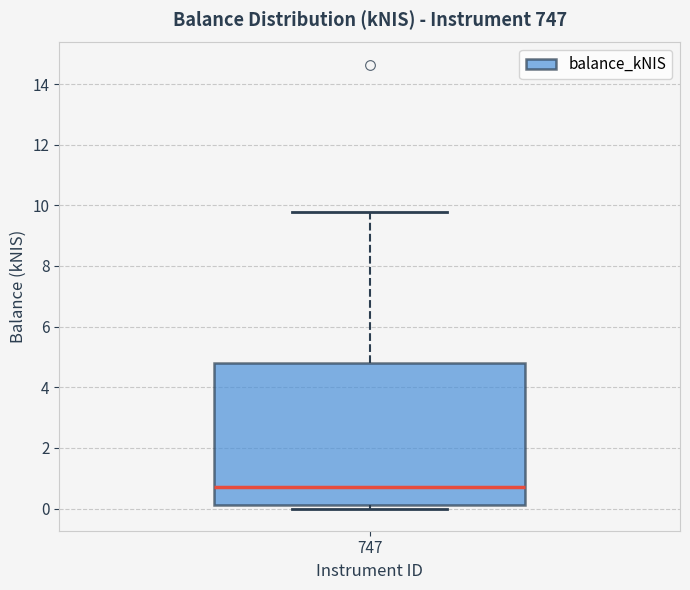

Transcribe this box plot: give where the median line is, the range the box spans, and where the two whiskers end, as read against the y-axis. The values are not printed on the chart, so give them approximately, as read against the axis.

median 0.8, box 0.2 to 4.8, whiskers 0.0 to 9.8